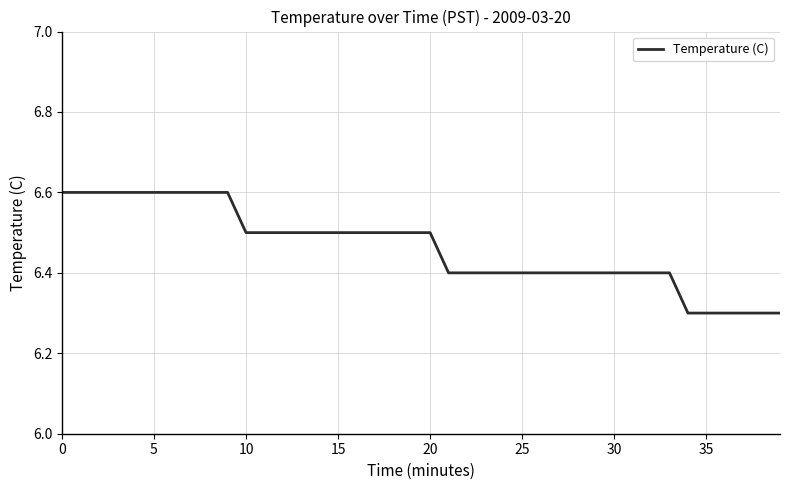

What is the difference between the maximum and minimum values?

0.3